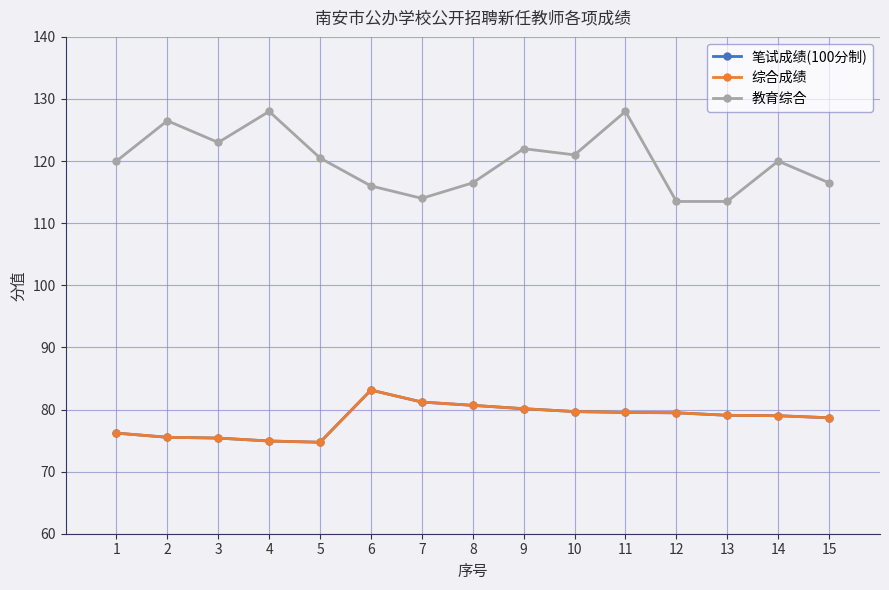

What is the minimum value shown in the chart?

74.7